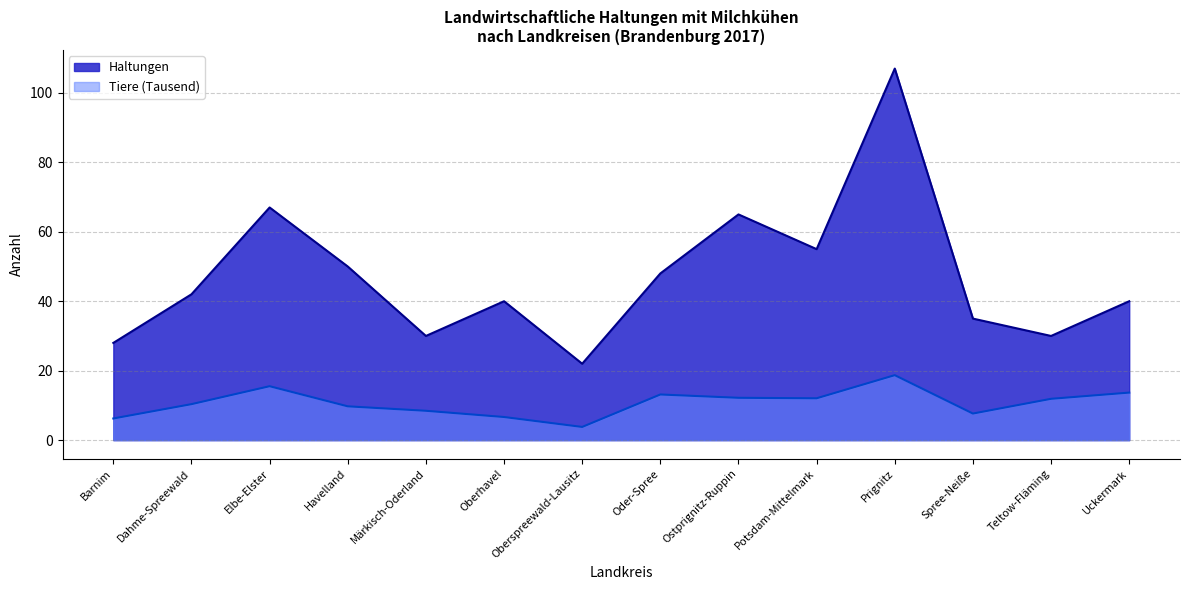

How many data points does each series have?

14